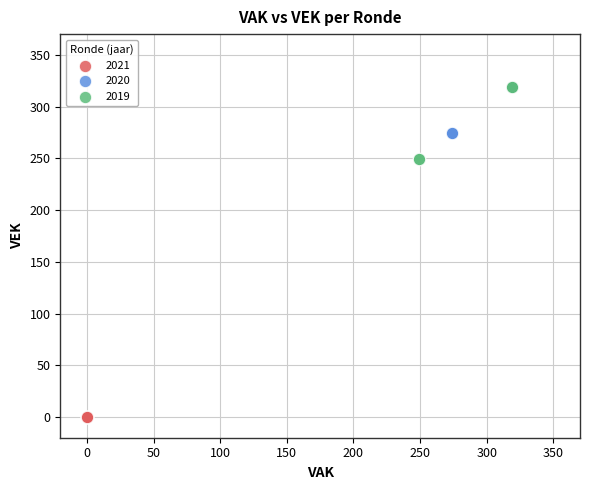

Which series contains the lowest Y value?

2021